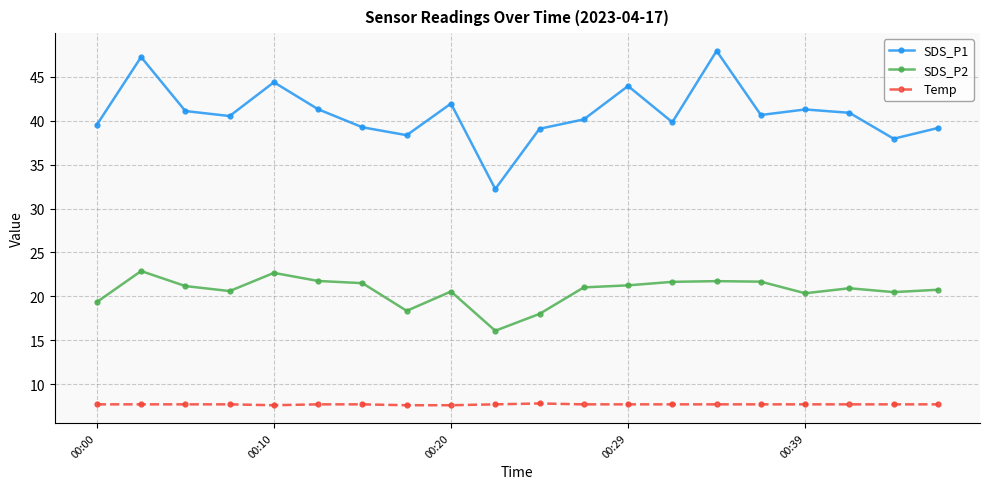

Rank the series by their average value, from lowest to highest.

Temp, SDS_P2, SDS_P1